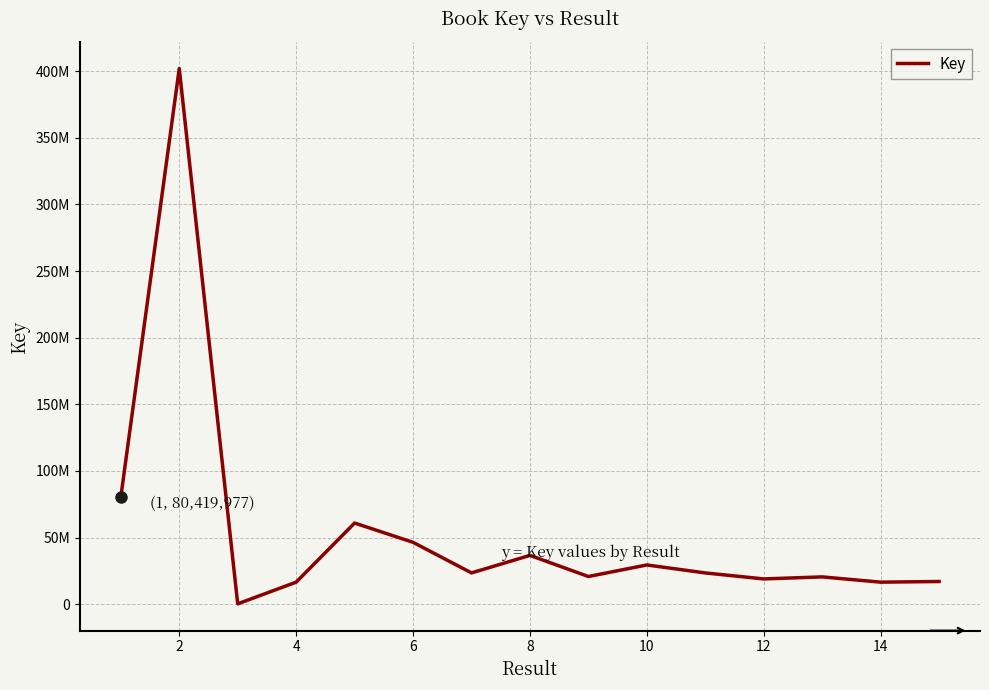

Does the chart display data point markers on the line(s)?

No